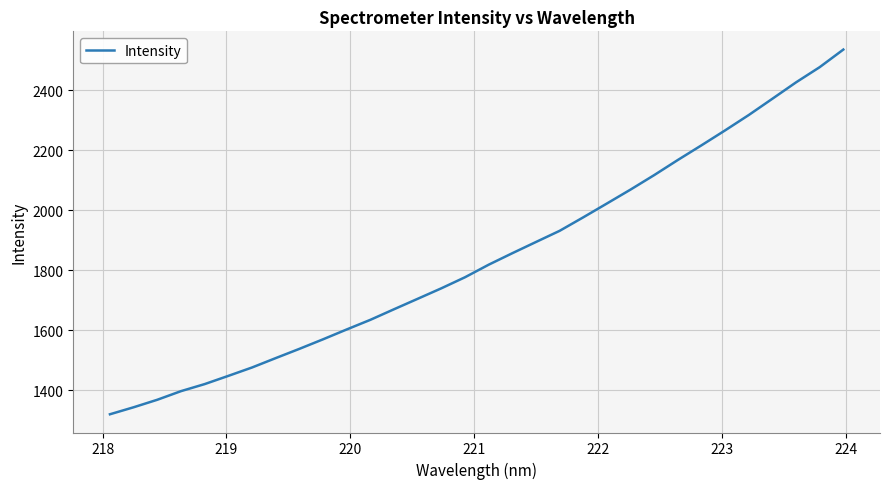

How many series are shown in this chart?

1